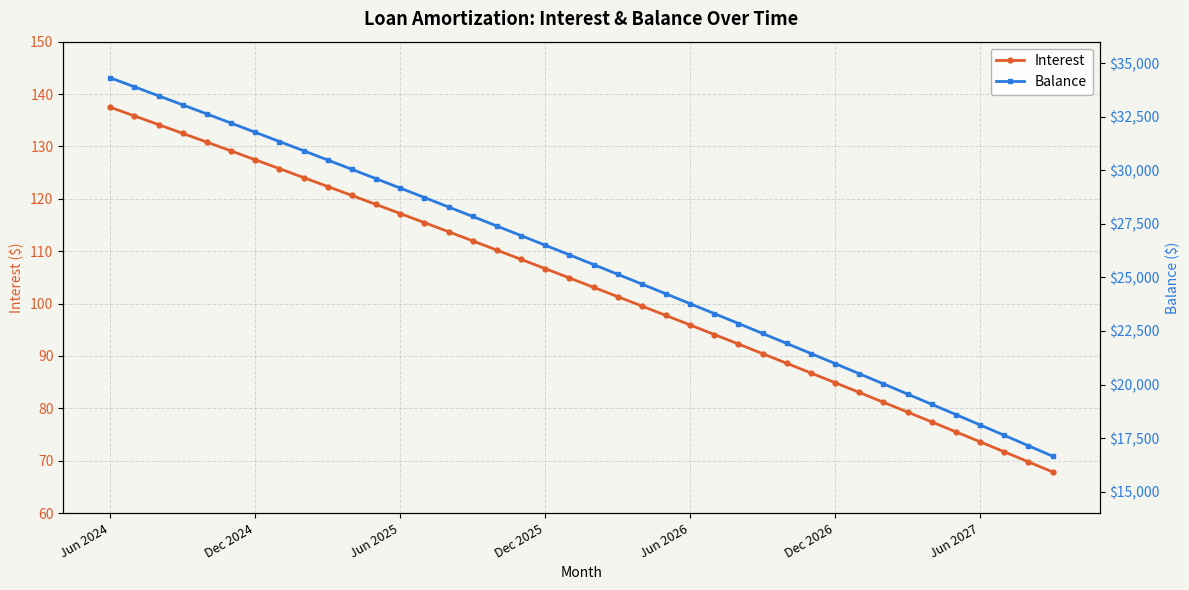

What is the minimum value for Interest?

67.9